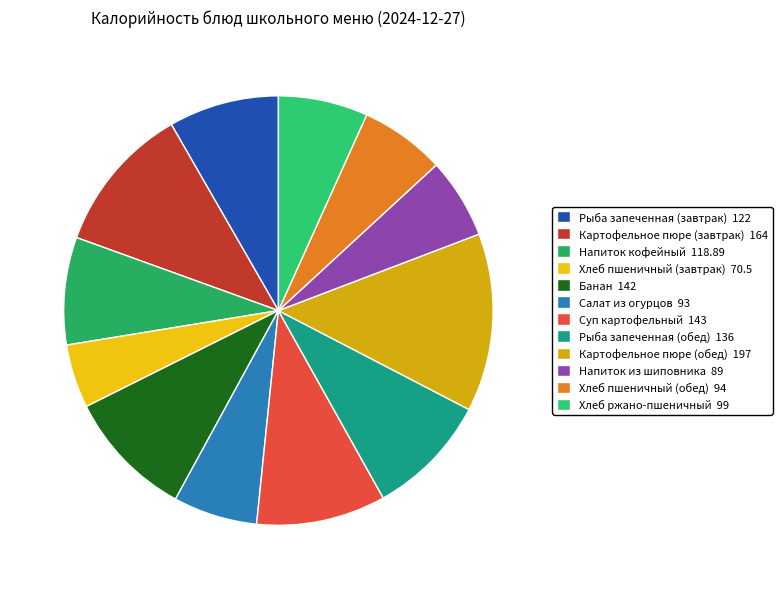

Which category has the smallest portion of the pie?

Хлеб пшеничный (завтрак)